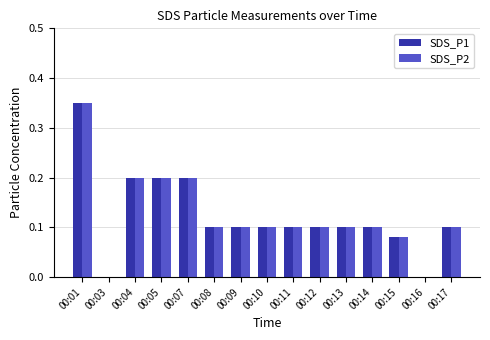

Is it true that SDS_P1 equals 0.1 at 00:11?

True